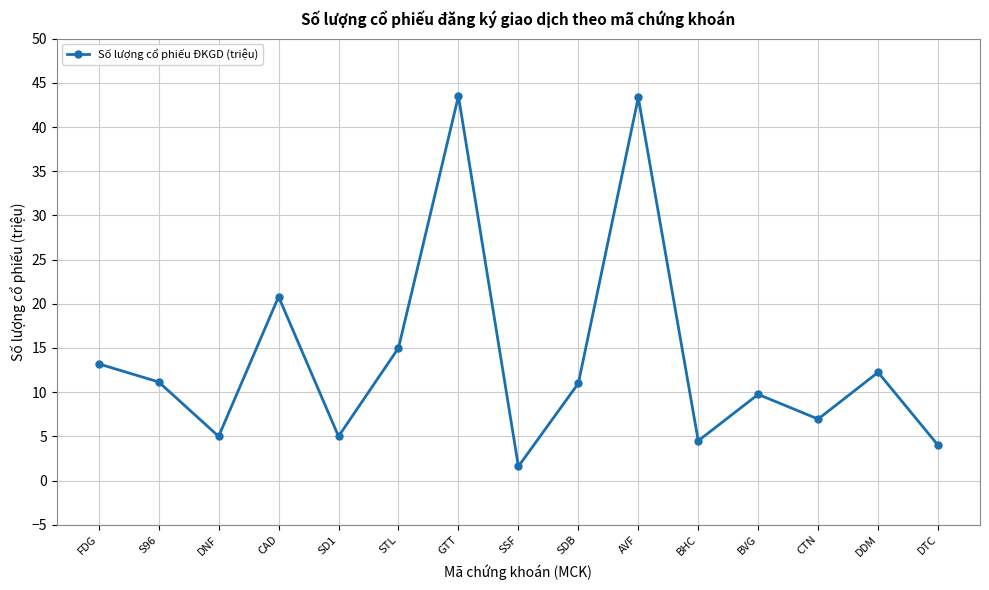

What is the label of the 4th point from the right?

BVG